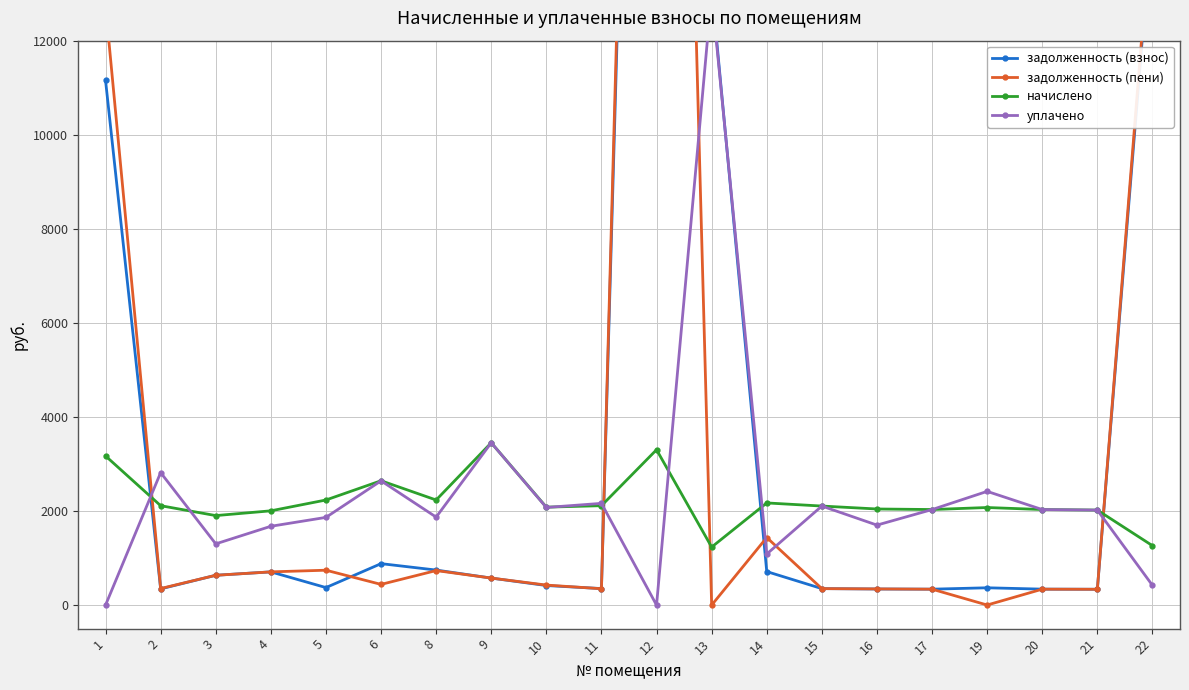

Which series has the largest range (max minus min)?

задолженность (пени)